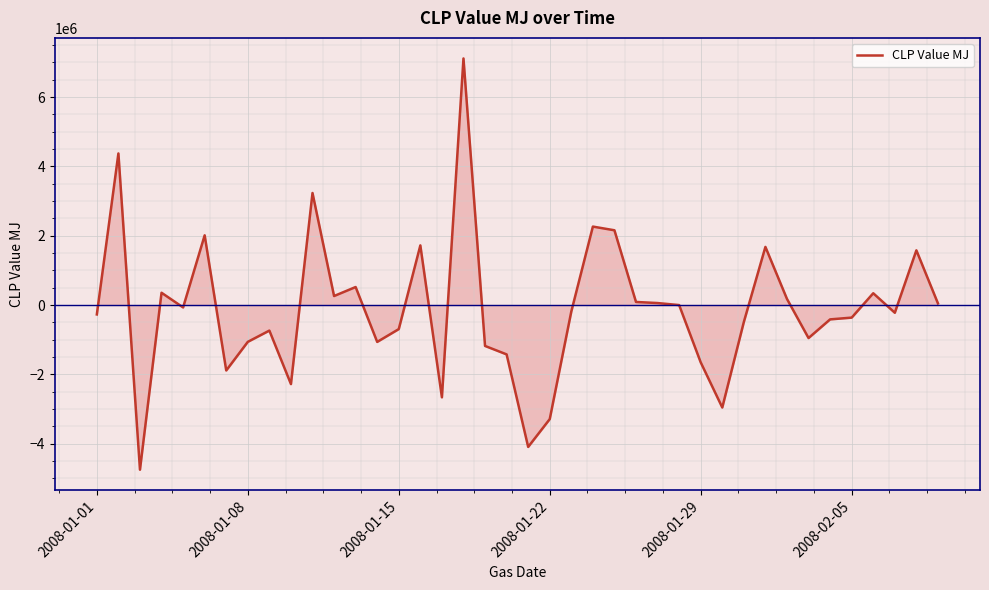

What is the smallest value displayed?

-4749437